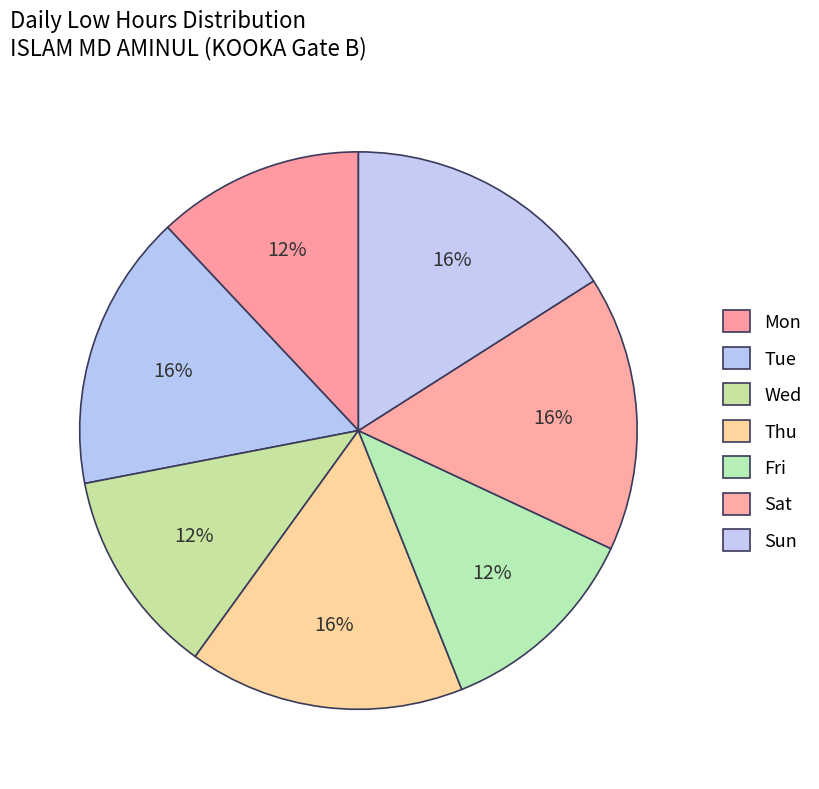

How many slices are in this pie chart?

7